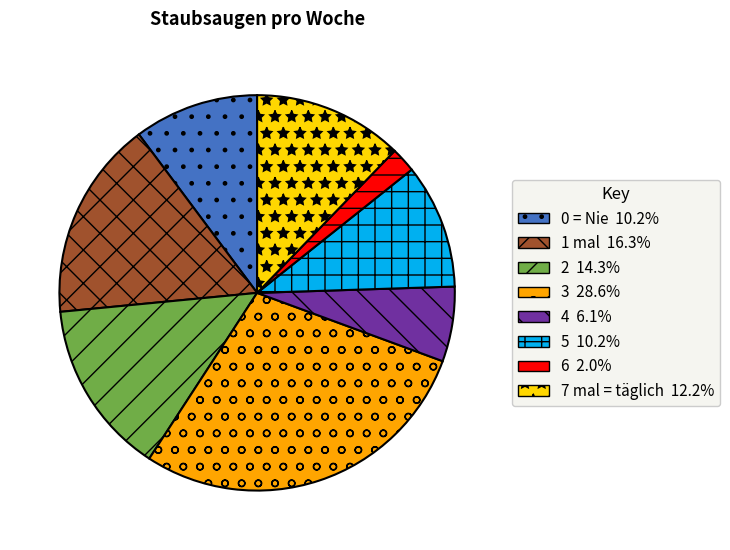

Which category has the biggest portion of the pie?

3